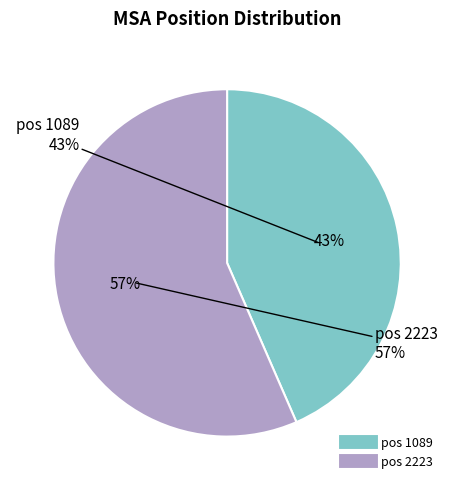

Is it true that 2223 is 42% of the pie?

False